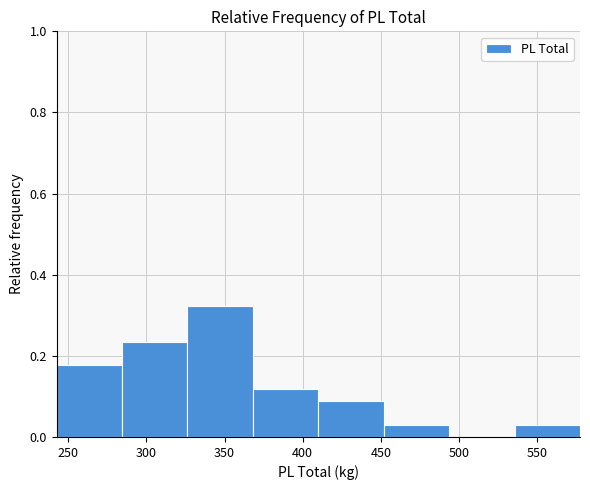

Reading left to right, list every bar in this chart as the range it spans on the x-axis followed by its height. Neither the bar edges nor the heights are printed on the chart, so give them approximately, as read against the axes.

245 to 285: 0.18
285 to 325: 0.24
325 to 370: 0.32
370 to 410: 0.12
410 to 450: 0.08
450 to 495: 0.02
495 to 535: 0
535 to 580: 0.02